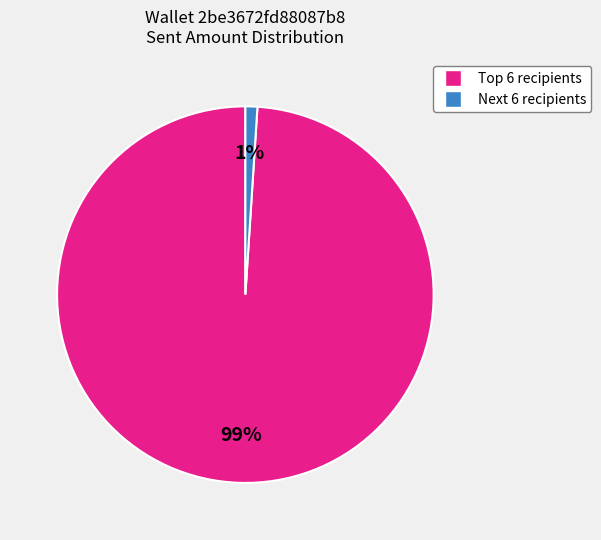

Does any single category account for the majority?

Yes